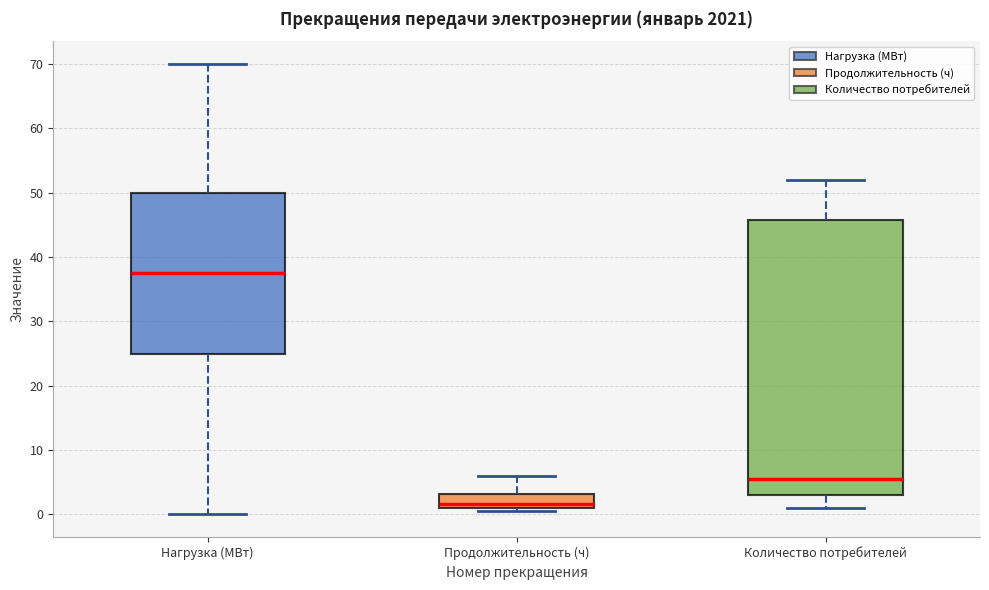

Reading left to right, transcribe this box plot: for each box, give where its median line is, the range the box spans, and where its two whiskers end, as read against the y-axis. The values are not printed on the chart, so give them approximately, as read against the axis.

Нагрузка (МВт): median 38, box 25 to 50, whiskers 0 to 70
Продолжительность (ч): median 2, box 1 to 3, whiskers 1 (just below the box's lower edge) to 6
Количество потребителей: median 6, box 3 to 46, whiskers 1 to 52